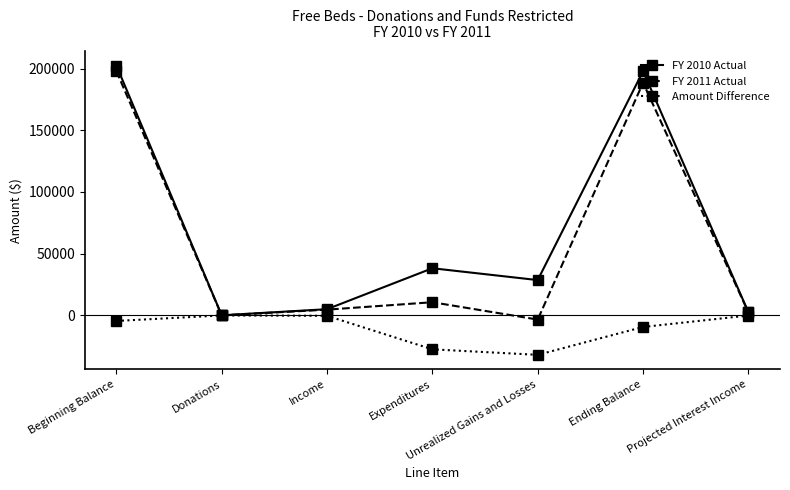

What is the difference between the FY 2011 Actual values at Ending Balance and Unrealized Gains and Losses?

191927